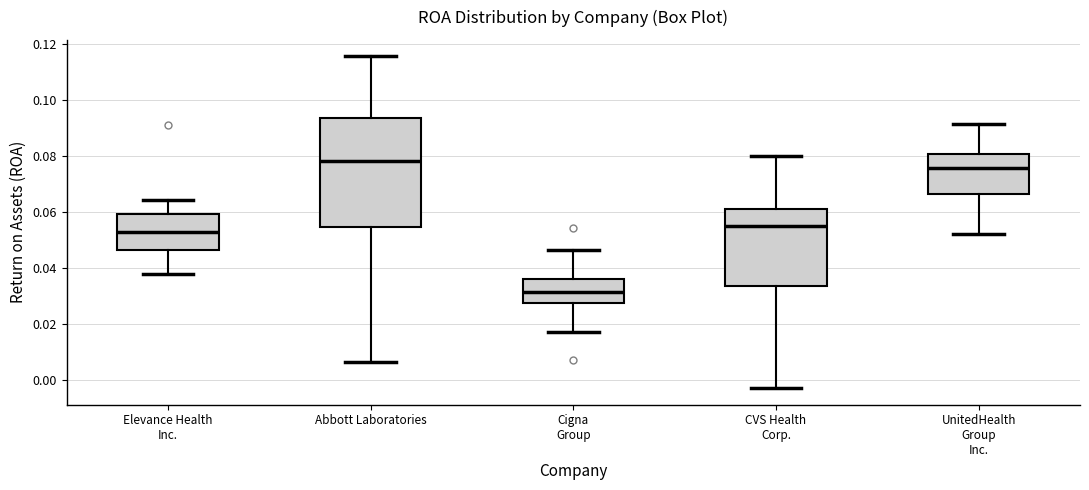

Reading left to right, transcribe this box plot: for each box, give where its median line is, the range the box spans, and where its two whiskers end, as read against the y-axis. The values are not printed on the chart, so give them approximately, as read against the axis.

Elevance Health Inc.: median 0.052, box 0.046 to 0.060, whiskers 0.038 to 0.064
Abbott Laboratories: median 0.078, box 0.054 to 0.094, whiskers 0.006 to 0.116
Cigna Group: median 0.032, box 0.028 to 0.036, whiskers 0.018 to 0.046
CVS Health Corp.: median 0.056, box 0.034 to 0.062, whiskers -0.002 to 0.080
UnitedHealth Group Inc.: median 0.076, box 0.066 to 0.080, whiskers 0.052 to 0.092